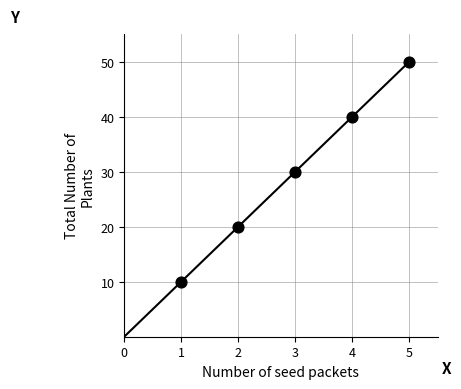

What is the average Y value?

30